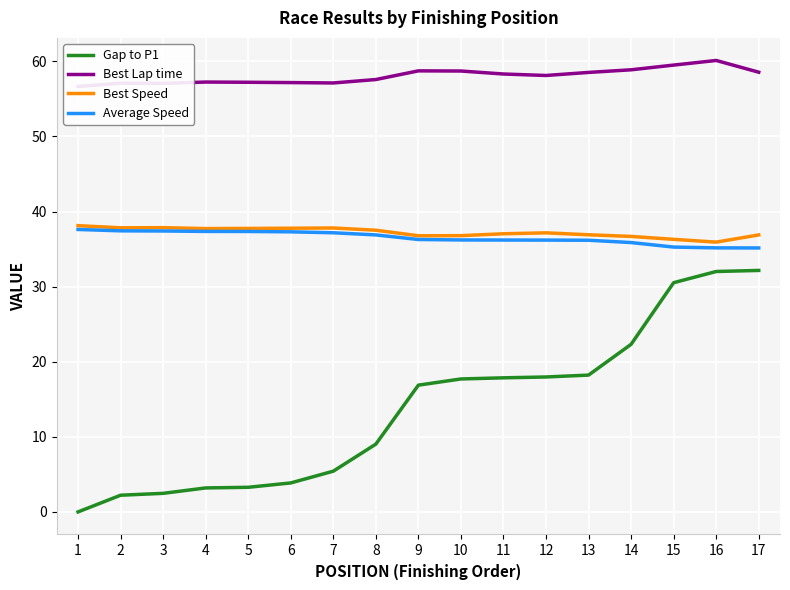

True or false: Average Speed has a value of 21.7 at 12.

False